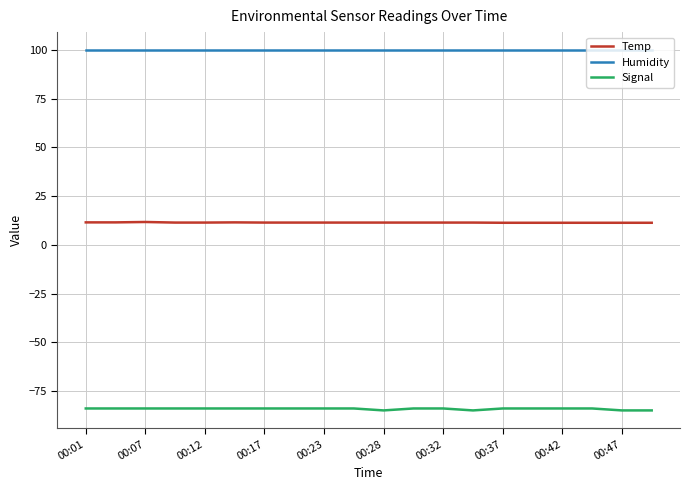

Rank the series by their maximum value, from lowest to highest.

Signal, Temp, Humidity